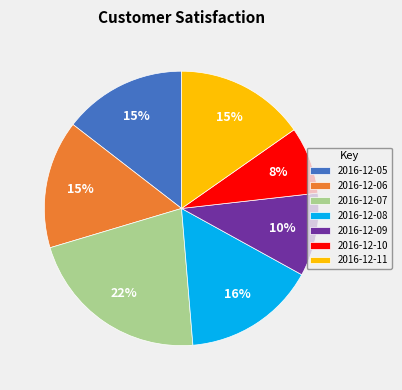

Which slice is the largest?

2016-12-07